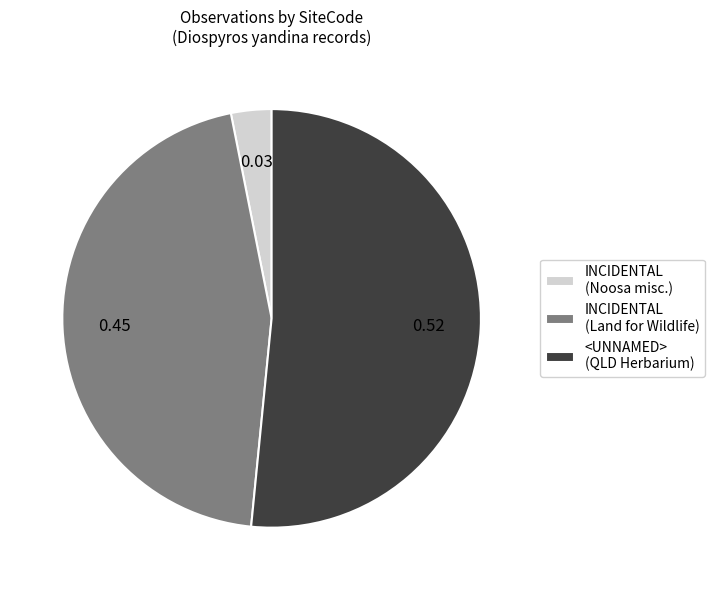

Approximately how many times larger is the value at <UNNAMED> (QLD Herbarium) compared to INCIDENTAL (Land for Wildlife)?

1.1